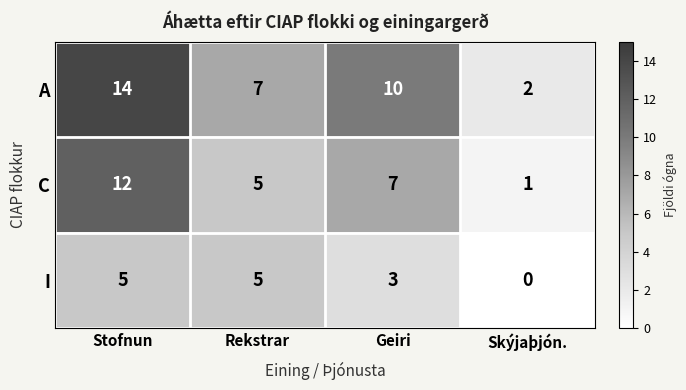

Where is C nearest to the value 6?

Rekstrar